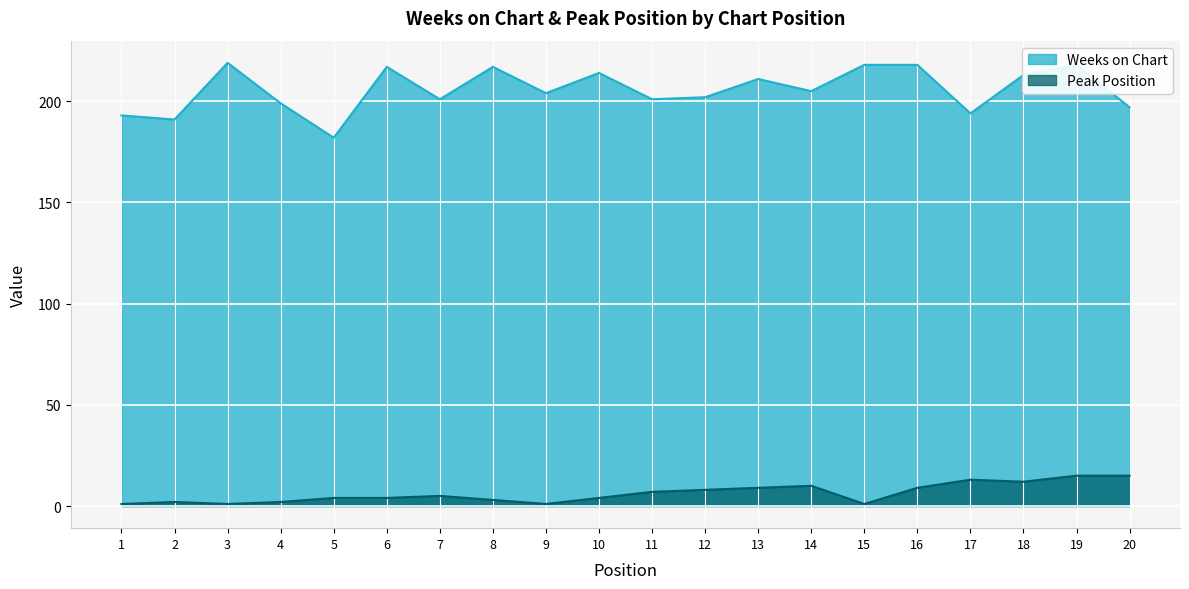

The value of Peak Position at 11 is 11. True or false?

False